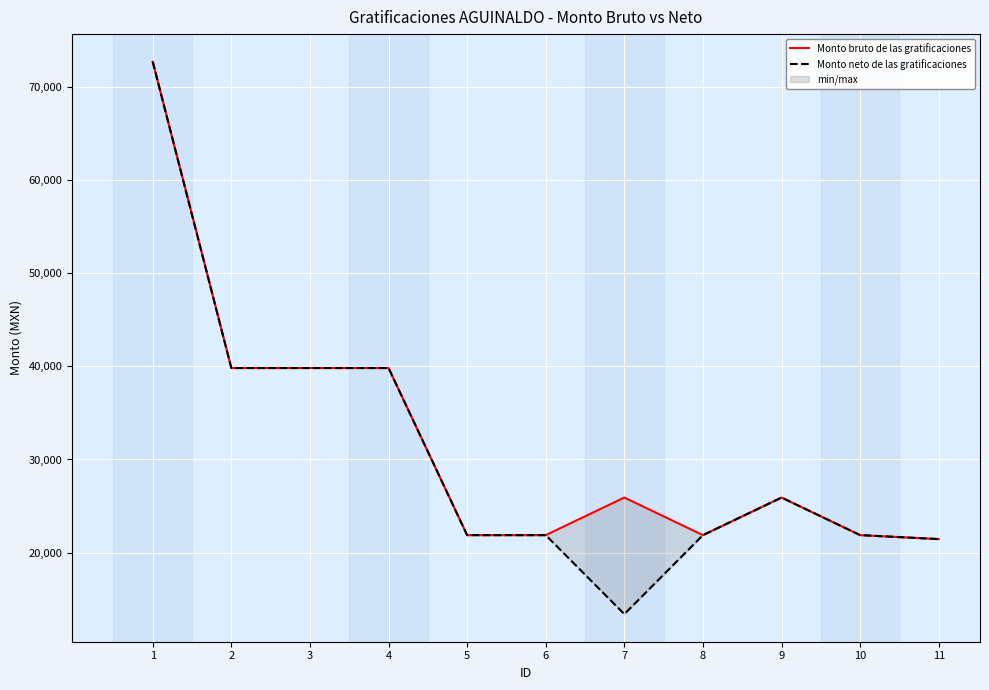

How many data points in Monto neto de las gratificaciones are less than 21876?

5